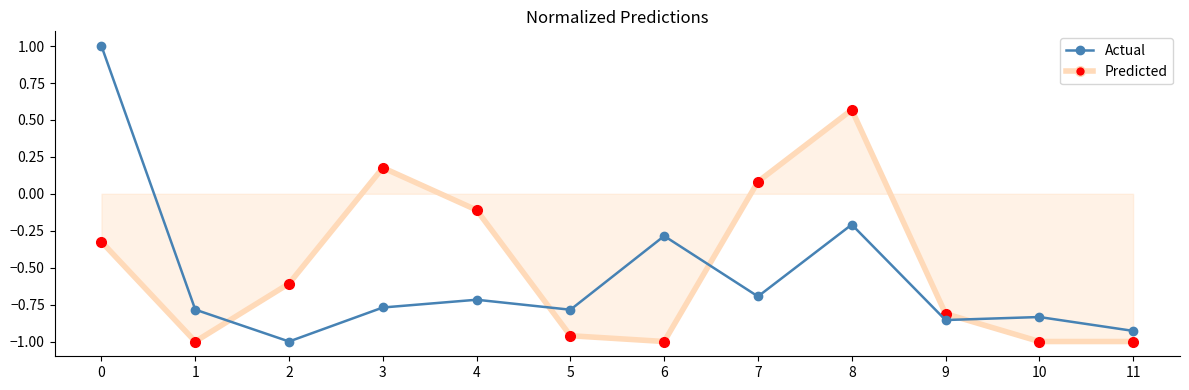

What is the difference between the maximum and minimum values in the Predicted series?

1.6